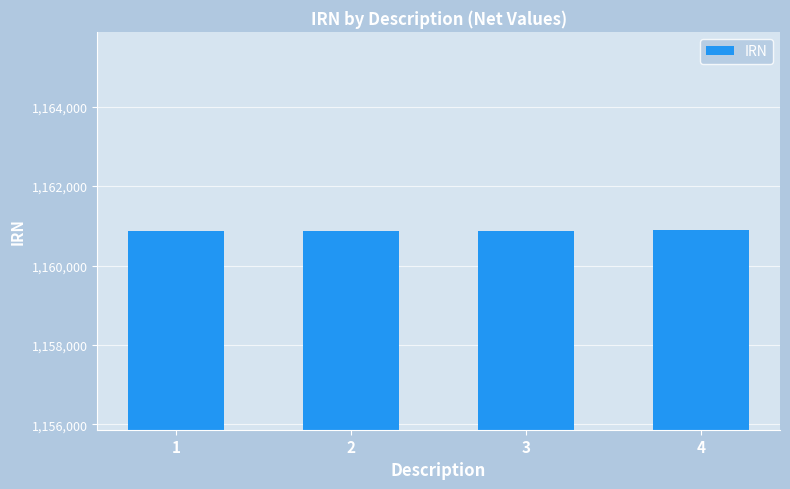

The value at 2 is 1160865. True or false?

True